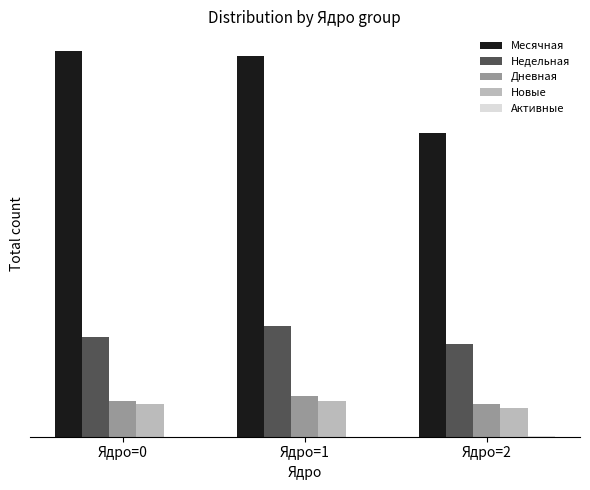

Rank the series by their maximum value, from highest to lowest.

Месячная, Недельная, Дневная, Новые, Активные